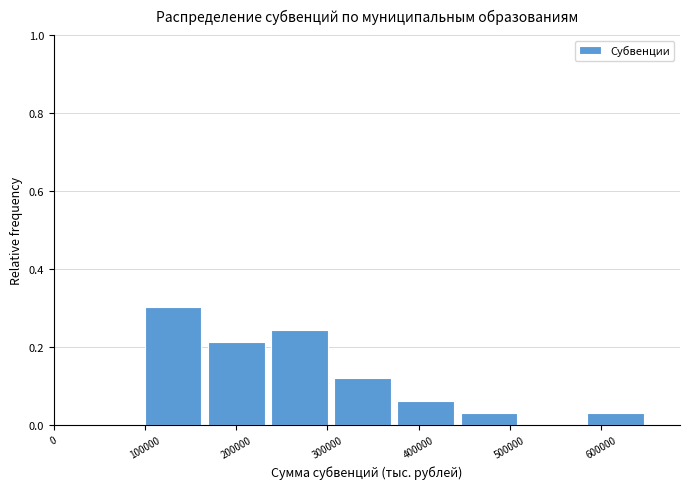

Reading left to right, transcribe this chart: for each bar, give the range it covers on the x-axis and its height. Neither the bar edges nor the heights are printed on the chart, so give them approximately, as read against the axes.

100000 to 170000: 0.30
170000 to 240000: 0.22
240000 to 310000: 0.24
310000 to 380000: 0.12
380000 to 450000: 0.06
450000 to 520000: 0.04
520000 to 580000: 0
580000 to 650000: 0.04